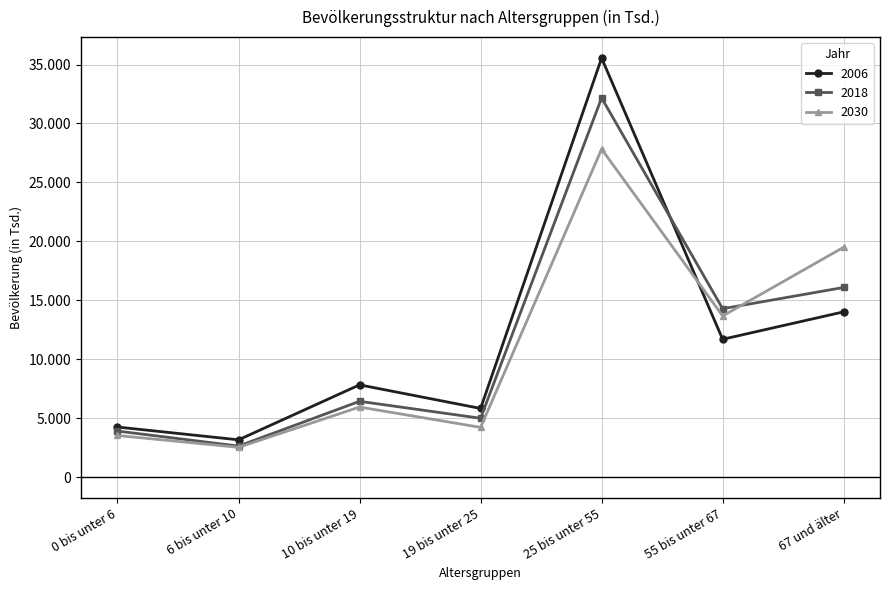

What is the difference between the maximum and minimum values in the 2018 series?

29543